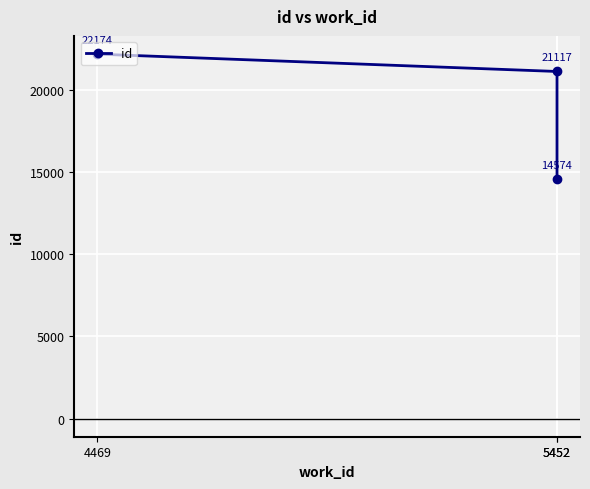

How many lines are shown in the chart?

1